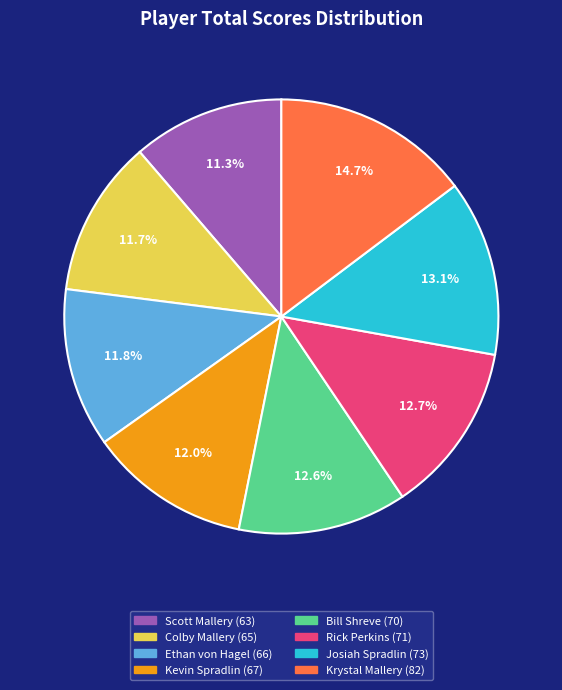

What percentage is the Ethan von Hagel slice, to the nearest percent?

12%